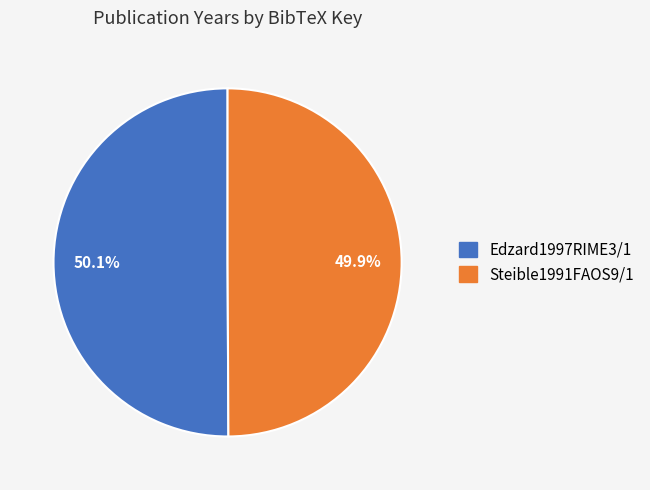

Is there a majority slice in this chart?

Yes